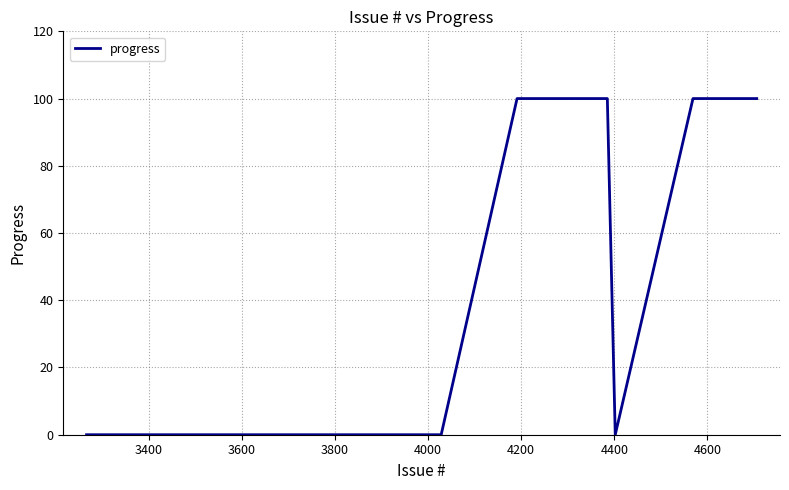

What is the greatest value displayed?

100